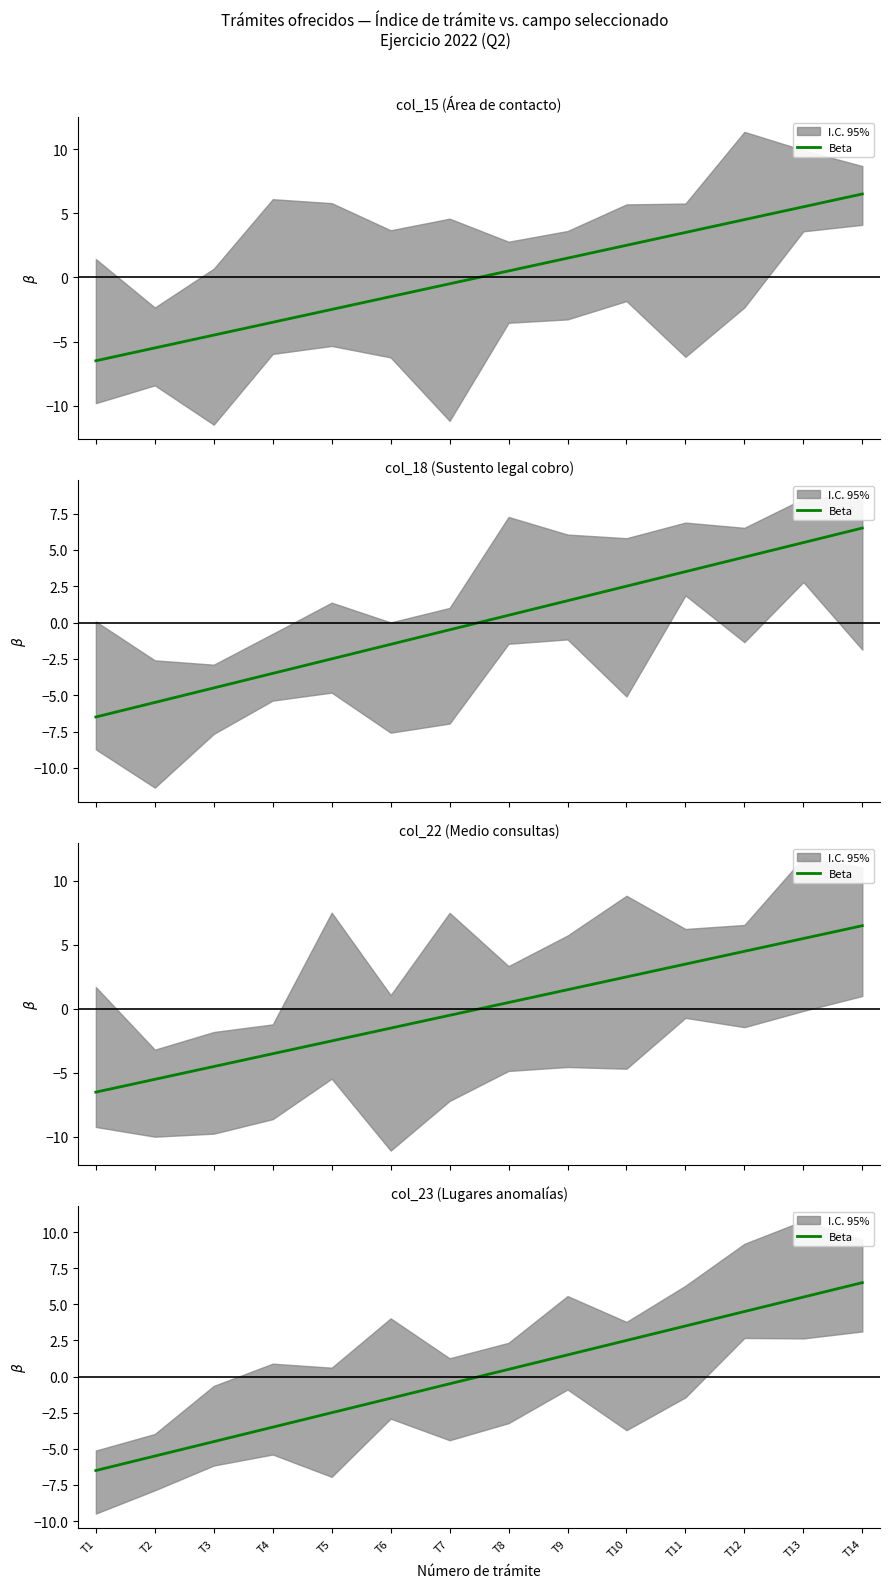

True or false: the data shows -1.5 at T6.

True